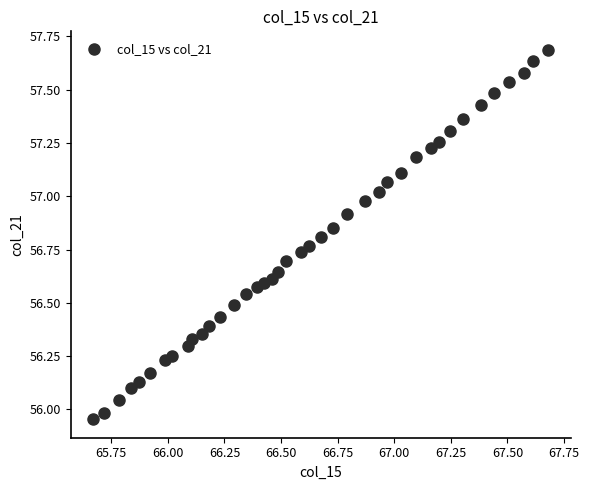

What is the range of X values (max minus min)?

2.0